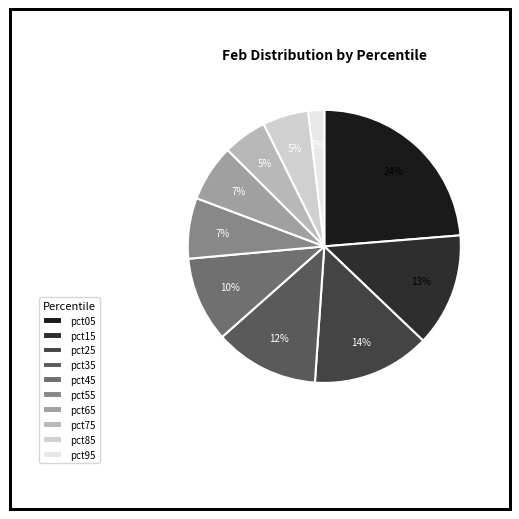

Count the number of slices in the pie.

10